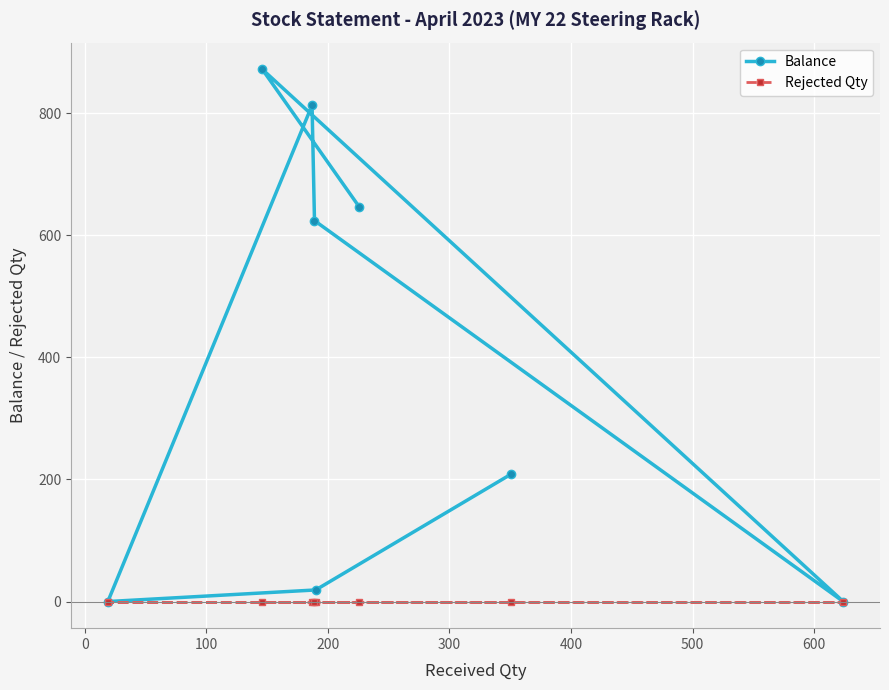

Which series has the widest spread of values?

Balance